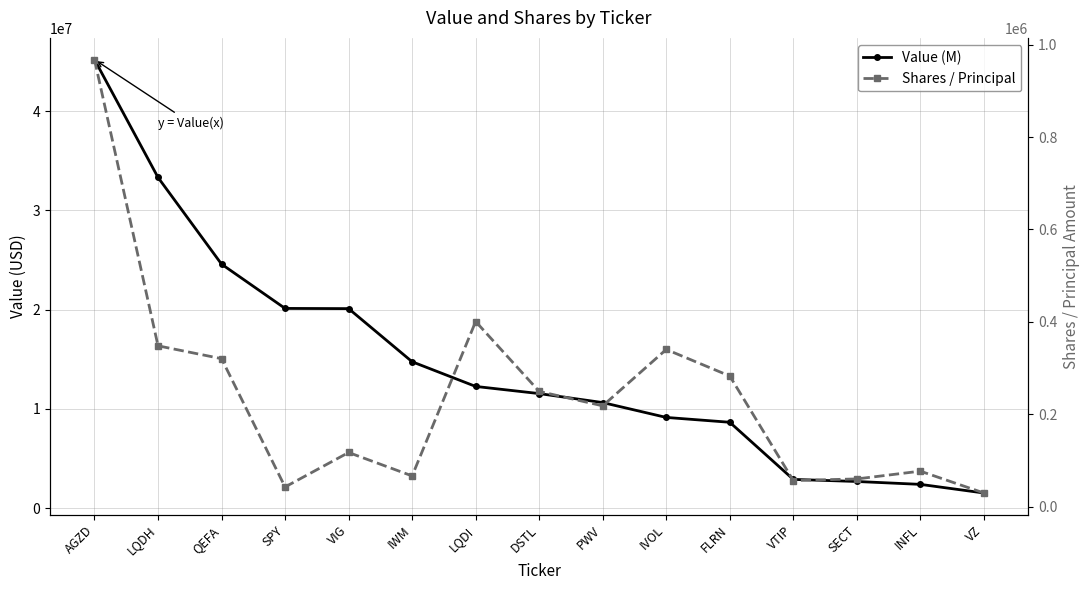

What is the approximate value of Shares / Principal at IVOL?

340209